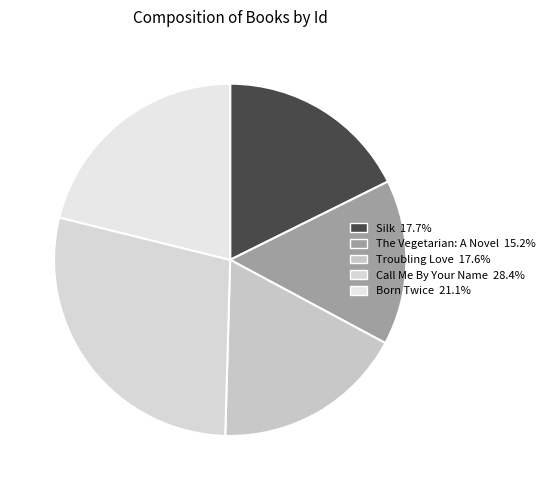

What is the largest slice in the pie chart?

Call Me By Your Name